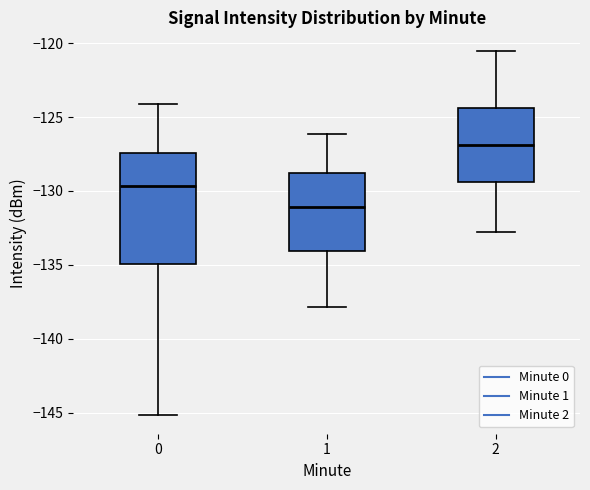

Reading left to right, read every box against the y-axis: the position of its median line, the range the box covers, and the ends of its whiskers. The values are not printed on the chart, so give them approximately, as read against the axis.

0: median -129.5, box -135.0 to -127.5, whiskers -145.0 to -124.0
1: median -131.0, box -134.0 to -129.0, whiskers -138.0 to -126.0
2: median -127.0, box -129.5 to -124.5, whiskers -133.0 to -120.5